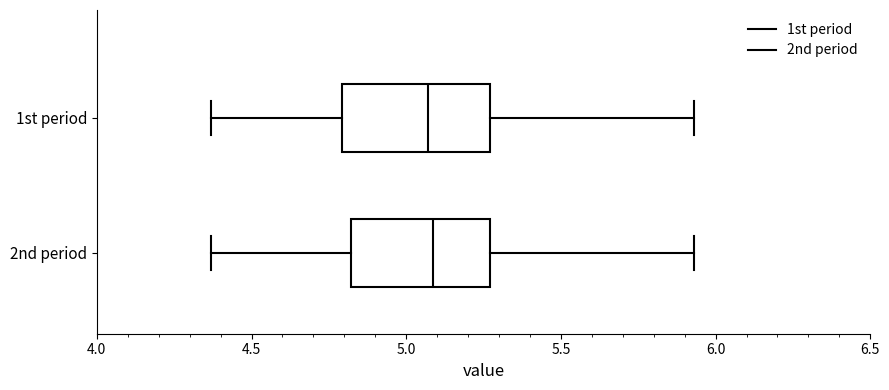

Reading bottom to top, transcribe this box plot: for each box, give where its median line is, the range the box spans, and where its two whiskers end, as read against the x-axis. The values are not printed on the chart, so give them approximately, as read against the axis.

2nd period: median 5.10, box 4.80 to 5.25, whiskers 4.35 to 5.95
1st period: median 5.05, box 4.80 to 5.25, whiskers 4.35 to 5.95